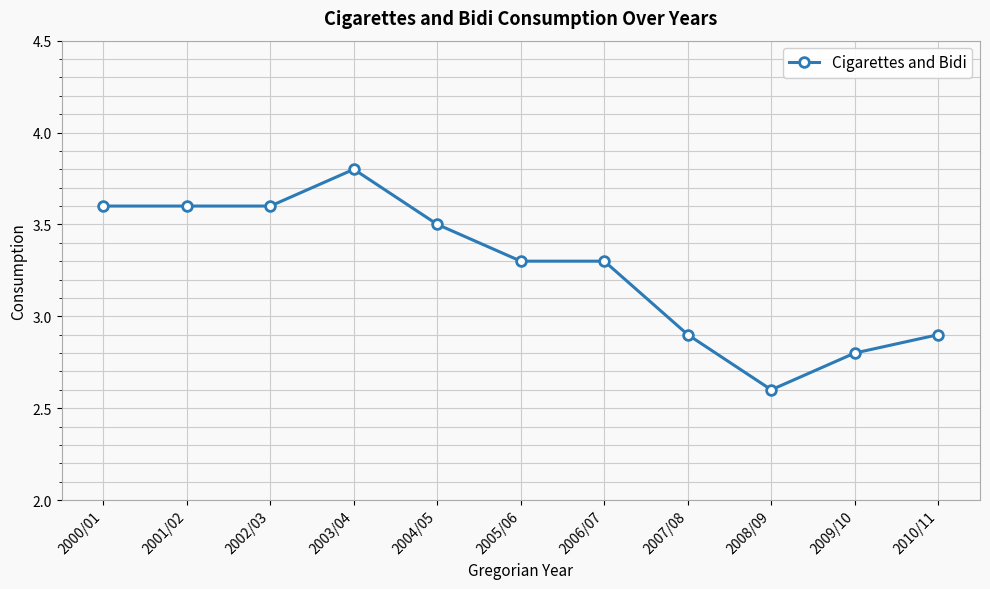

What is the sum of the values at 2005/06 and 2003/04?

7.1